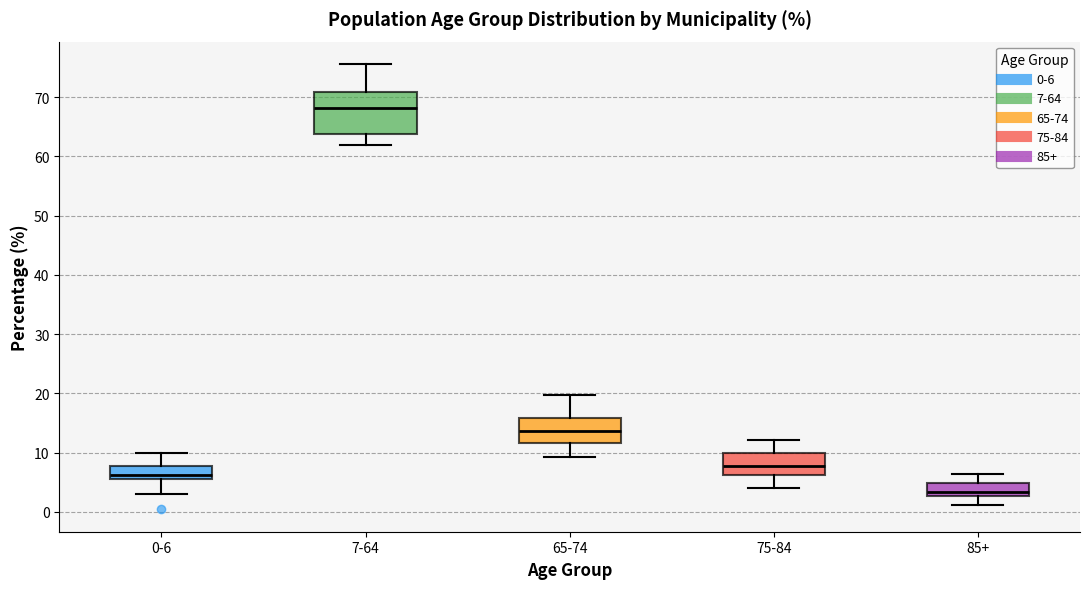

Reading left to right, read every box against the y-axis: the position of its median line, the range the box covers, and the ends of its whiskers. The values are not printed on the chart, so give them approximately, as read against the axis.

0-6: median 6 (just above the box's lower edge), box 6 to 8, whiskers 3 to 10
7-64: median 68, box 64 to 71, whiskers 62 to 76
65-74: median 14, box 12 to 16, whiskers 9 to 20
75-84: median 8, box 6 to 10, whiskers 4 to 12
85+: median 3 (just above the box's lower edge), box 3 to 5, whiskers 1 to 6